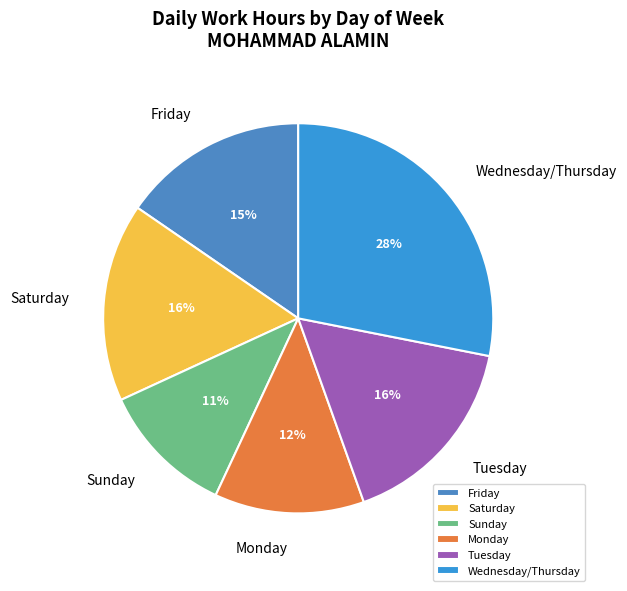

Is it true that Wednesday/Thursday is 39% of the pie?

False